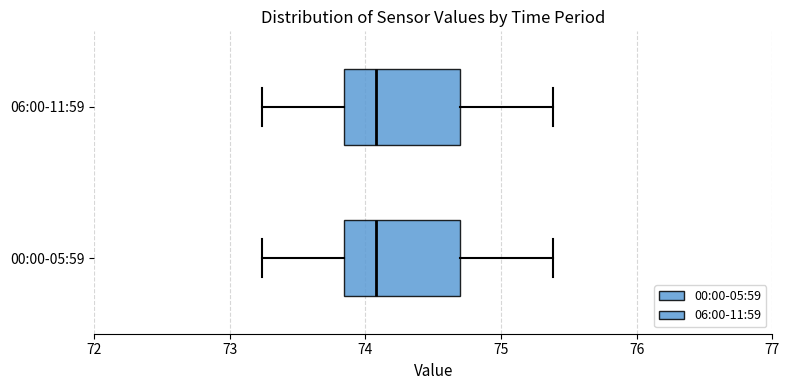

Where does the right whisker of the box for 00:00-05:59 end on the x-axis? The values are not printed on the chart, so give them approximately, as read against the axis.

75.4